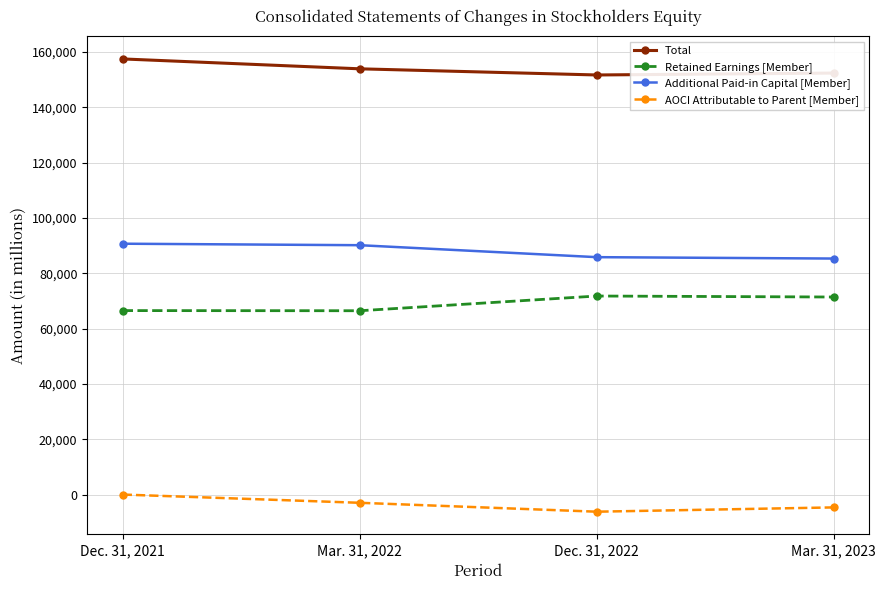

What is the label of the 3rd point from the left?

Dec. 31, 2022